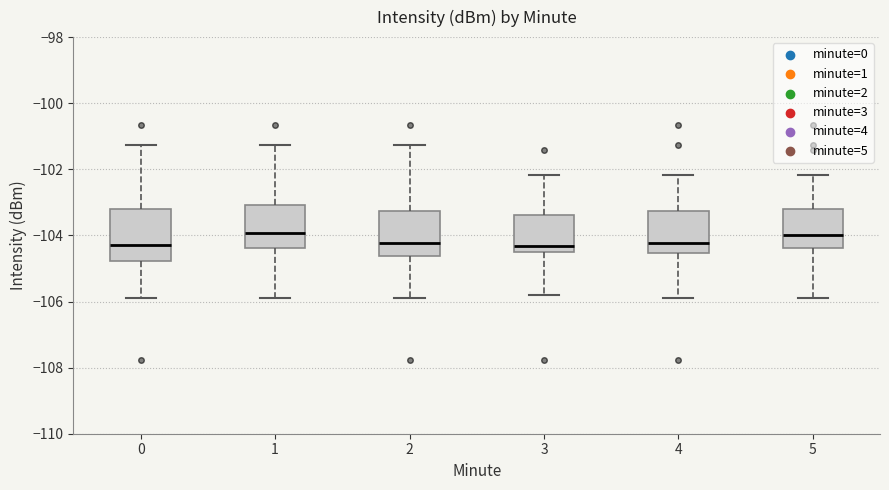

Which box is the tallest, from its lower edge to its upper edge?

0